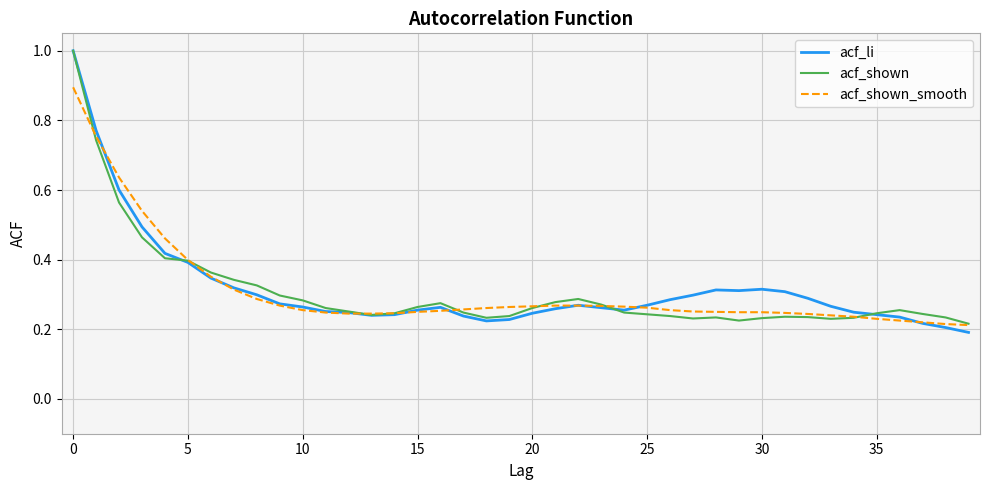

True or false: acf_li and acf_shown cross at least once.

True